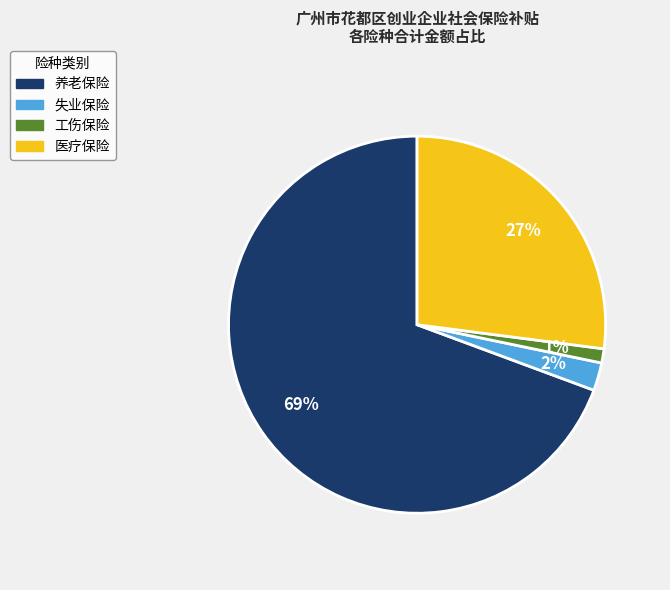

True or false: 工伤保险 accounts for 8% of the total.

False